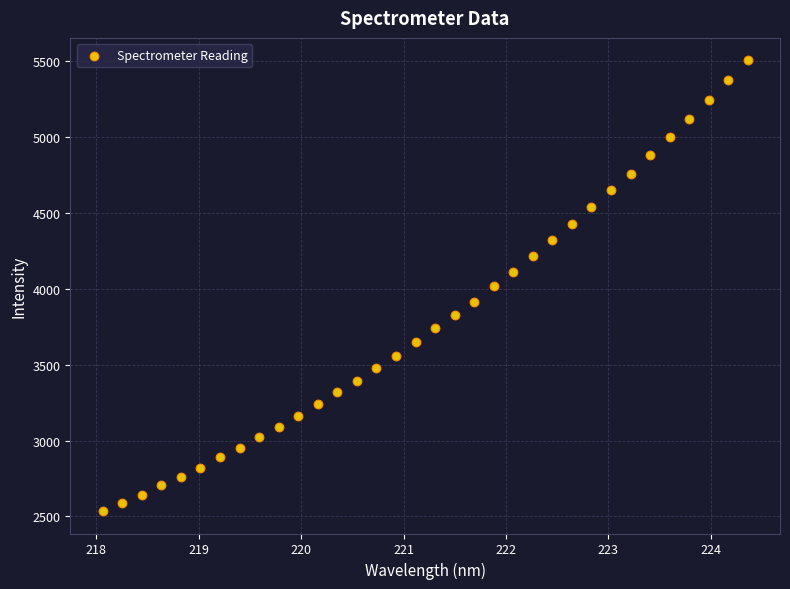

What is the range of Y values (max minus min)?

2966.4